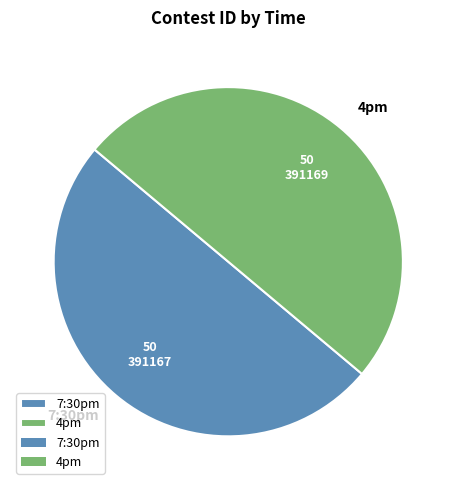

How many slices are in this pie chart?

2